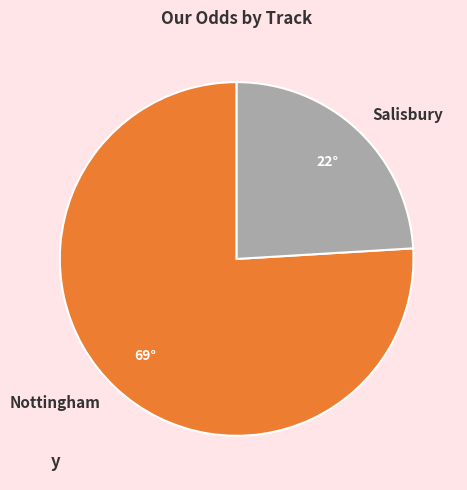

The Salisbury slice represents 24% of the pie. True or false?

True